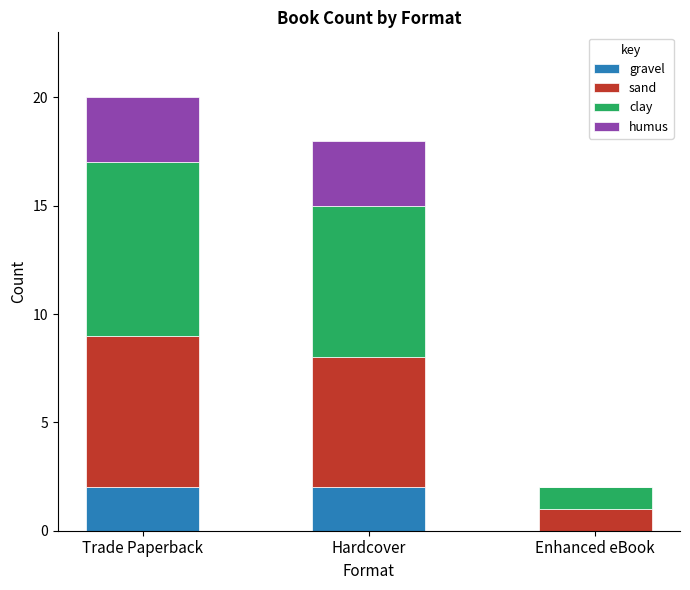

Does the chart contain stacked bars?

Yes